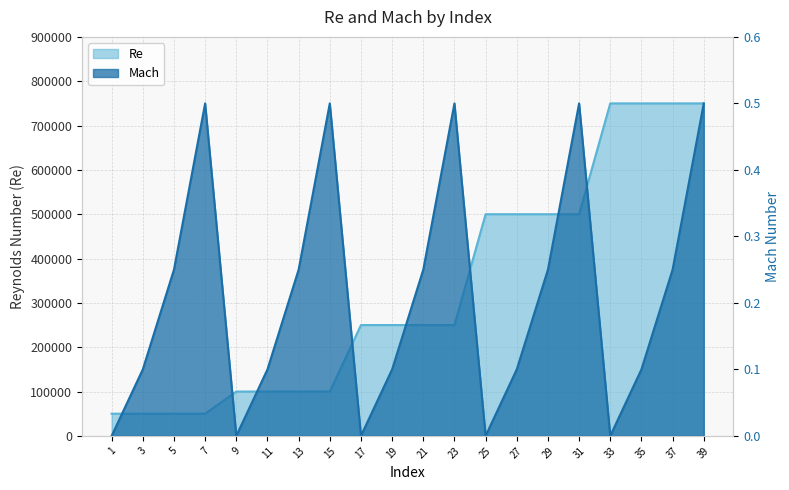

Reading left to right, transcribe all the data shown in this chart.

Re: 1=50000.0	3=50000.0	5=50000.0	7=50000.0	9=100000.0	11=100000.0	13=100000.0	15=100000.0	17=250000.0	19=250000.0	21=250000.0	23=250000.0	25=500000.0	27=500000.0	29=500000.0	31=500000.0	33=750000.0	35=750000.0	37=750000.0	39=750000.0
Mach: 1=0.0	3=0.1	5=0.2	7=0.5	9=0.0	11=0.1	13=0.2	15=0.5	17=0.0	19=0.1	21=0.2	23=0.5	25=0.0	27=0.1	29=0.2	31=0.5	33=0.0	35=0.1	37=0.2	39=0.5